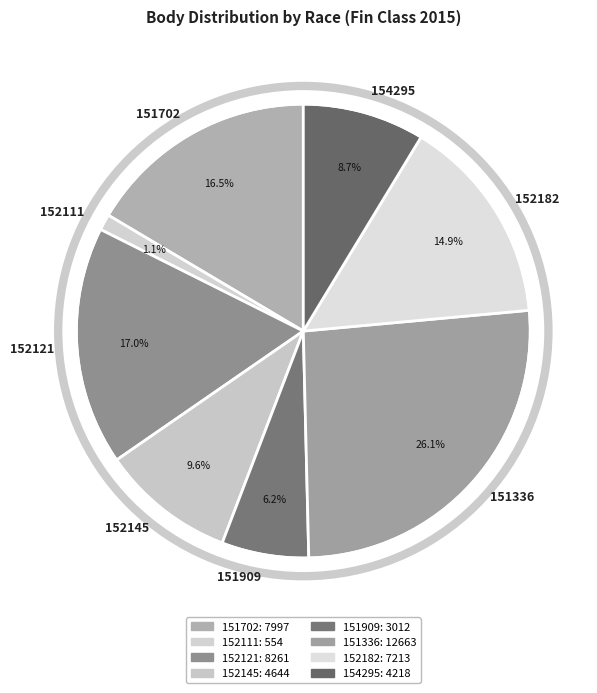

To the nearest percent, what percentage of the pie is 152145?

10%